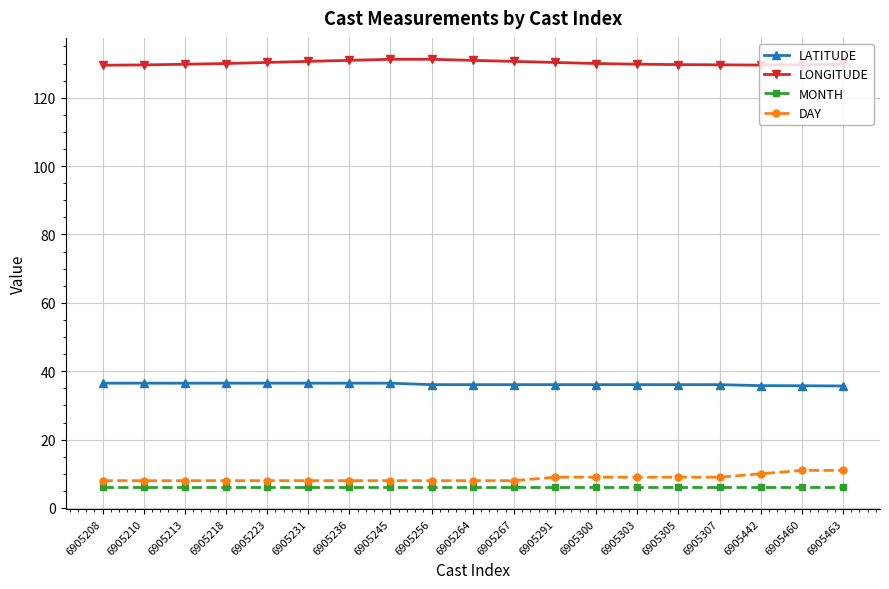

Which series has the largest total across all categories?

LONGITUDE